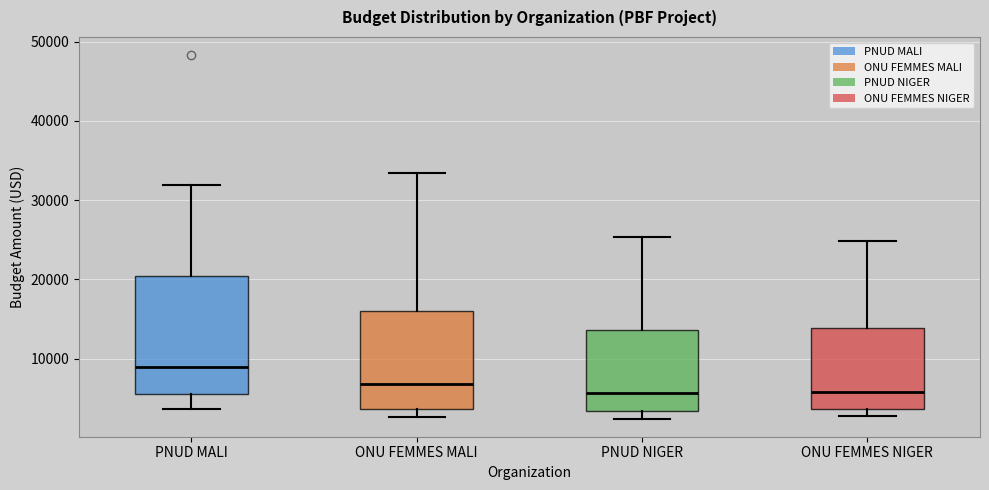

Where is the upper edge of the box for ONU FEMMES MALI on the y-axis? The values are not printed on the chart, so give them approximately, as read against the axis.

16000